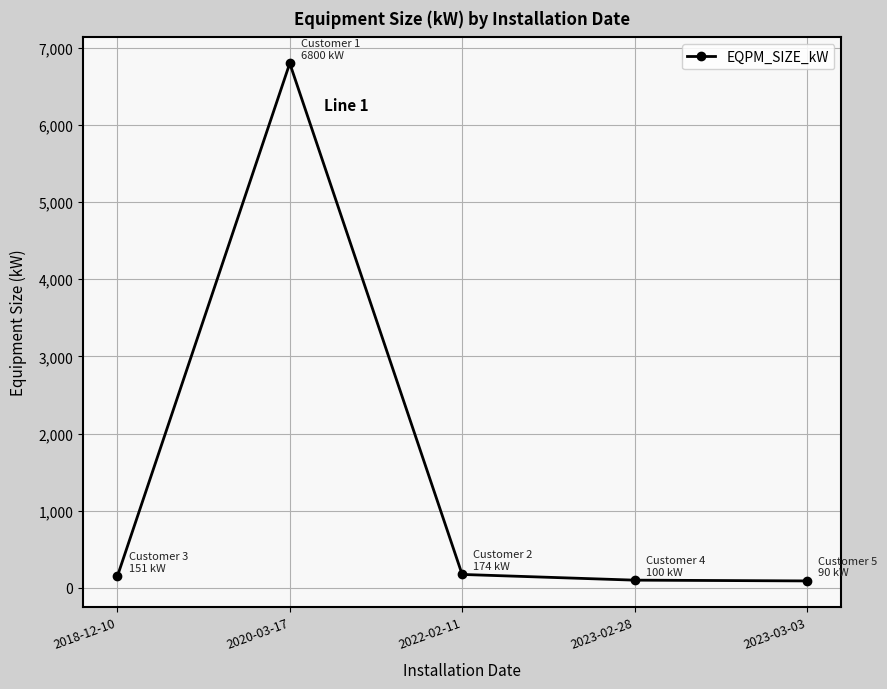

What is the minimum value shown in the chart?

90